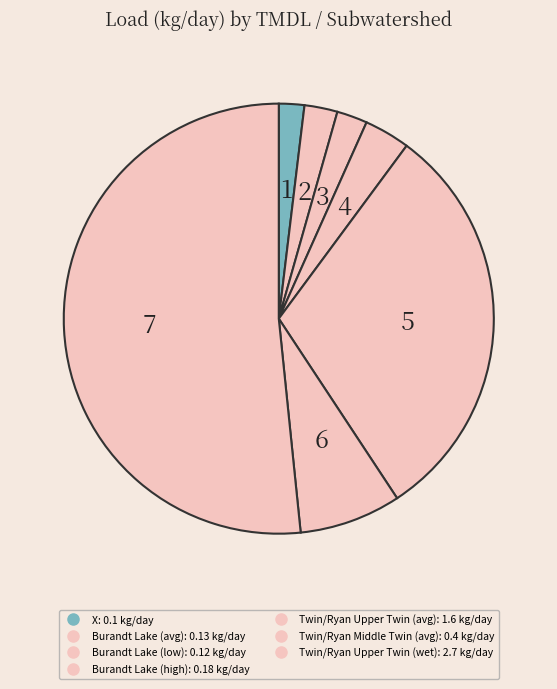

Does X account for over 50% of the chart?

No